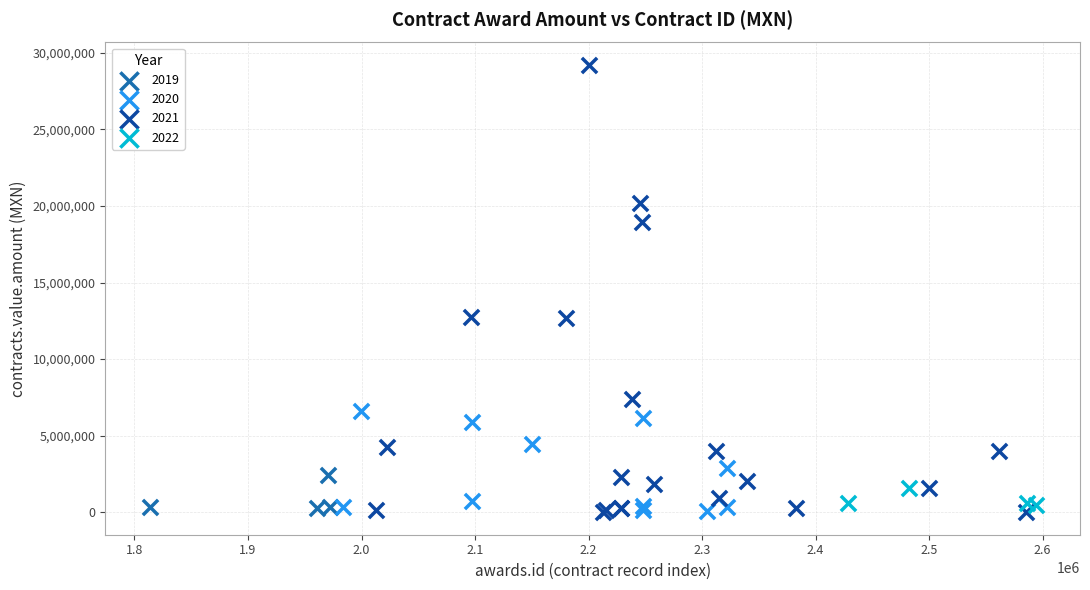

Which series has the largest Y range (max minus min)?

2021